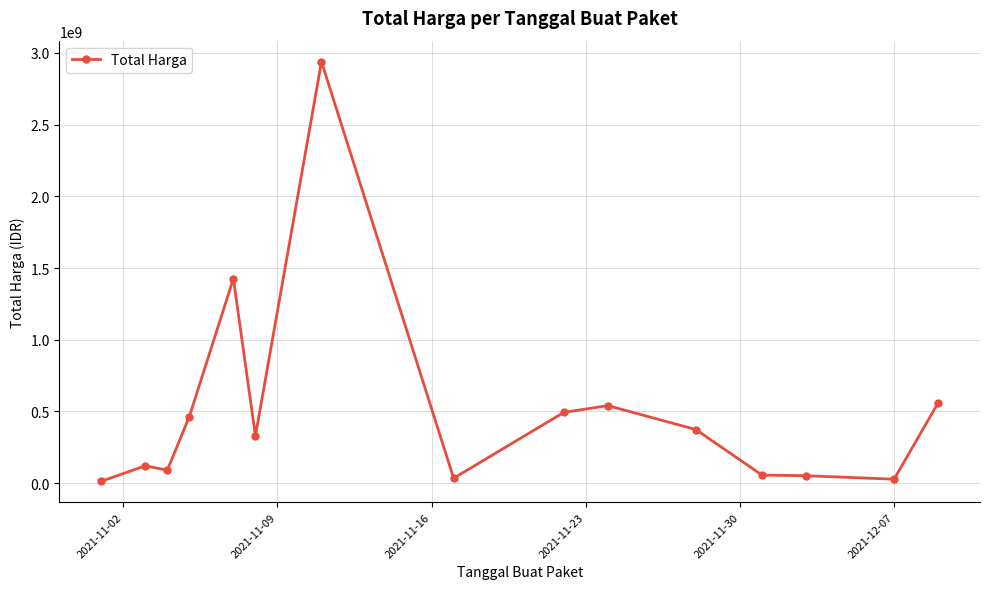

What is the greatest value displayed?

2938963240